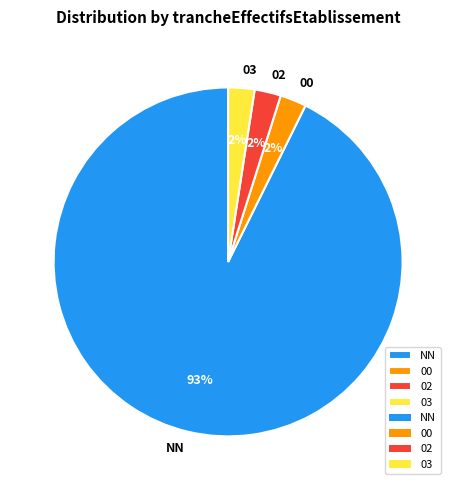

Is the sum of NN and 03 greater than half?

Yes